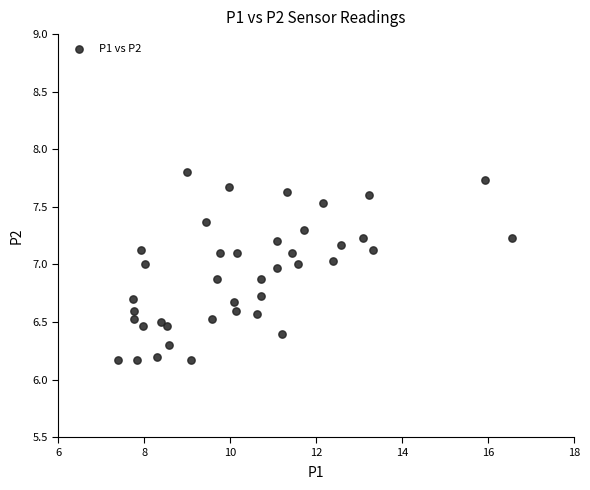

What is the range of X values (max minus min)?

9.2